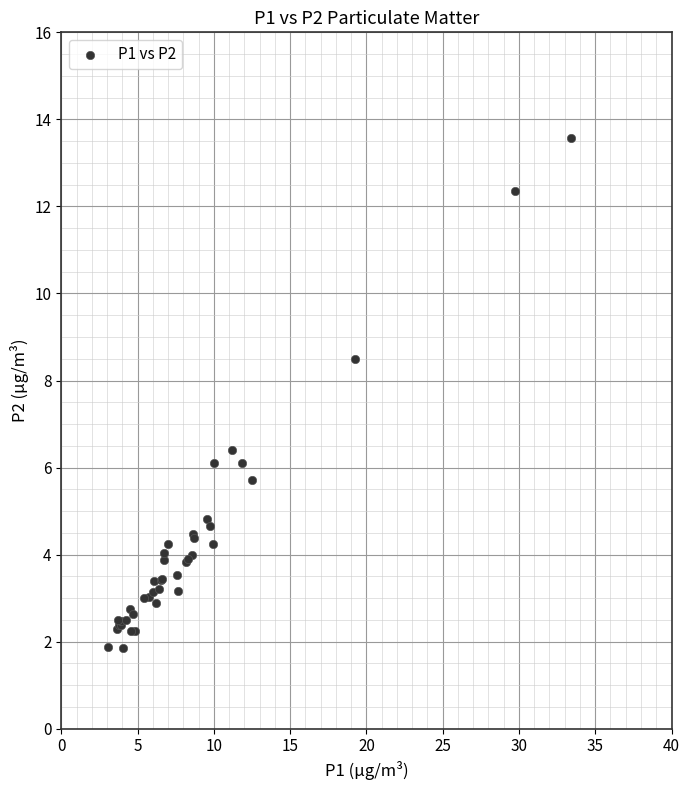

What Y value in the scatter plot is closest to 7?

6.4